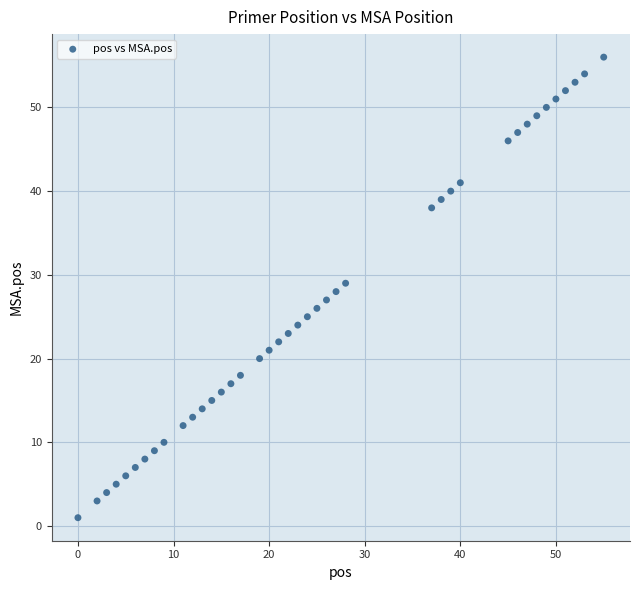

What is the range of Y values (max minus min)?

55